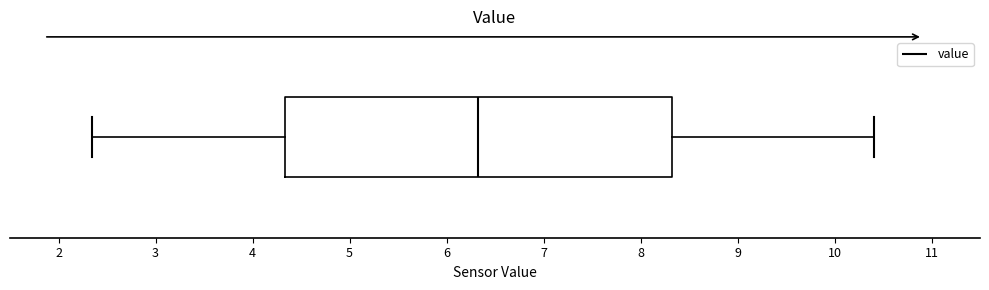

Transcribe this box plot: give where the median line is, the range the box spans, and where the two whiskers end, as read against the x-axis. The values are not printed on the chart, so give them approximately, as read against the axis.

median 6.3, box 4.3 to 8.3, whiskers 2.4 to 10.4